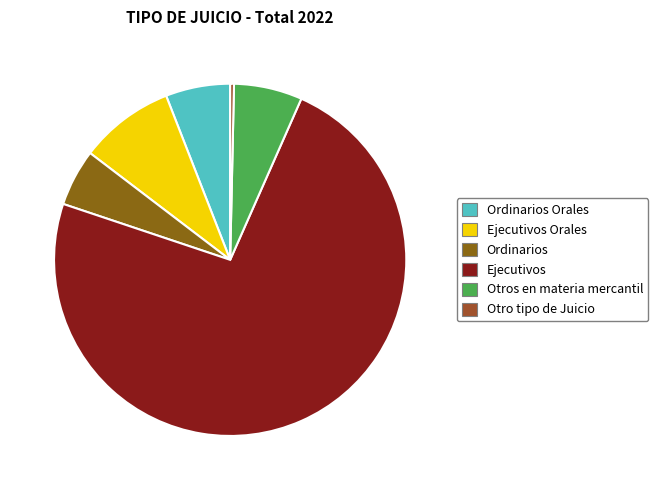

How many slices are in this pie chart?

6